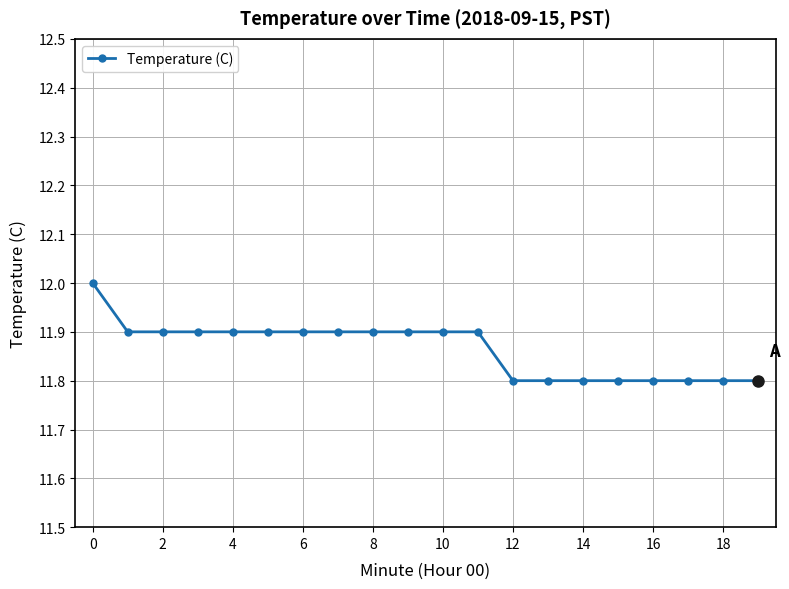

What is the maximum value shown in the chart?

12.0